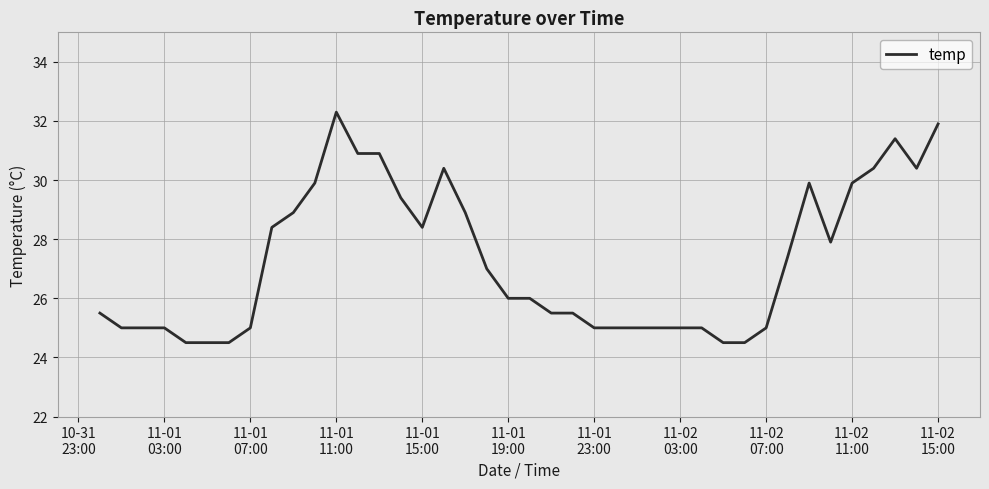

What is the difference between the maximum and second lowest values?

7.8